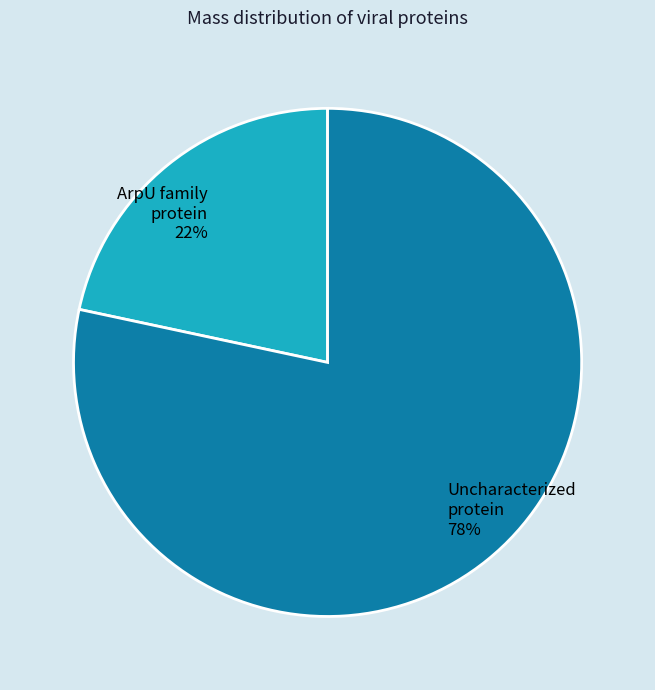

Is the sum of Uncharacterized protein and ArpU family protein greater than half?

Yes